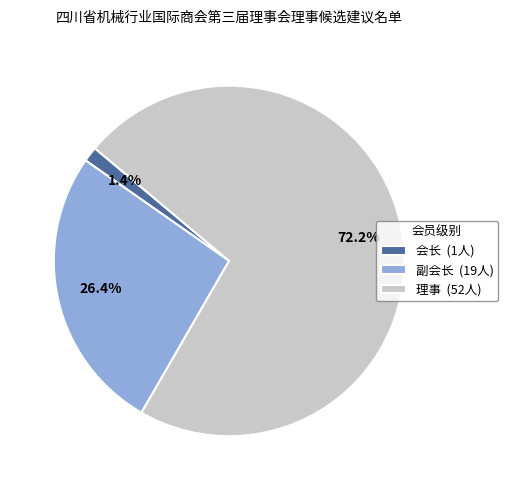

Is it true that 会长 is 7% of the pie?

False